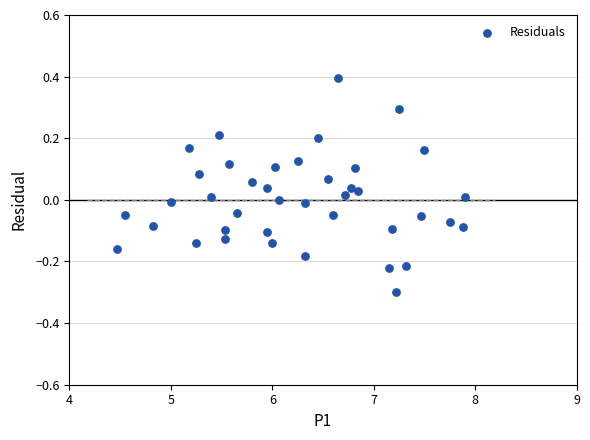

What is the range of Y values (max minus min)?

0.7